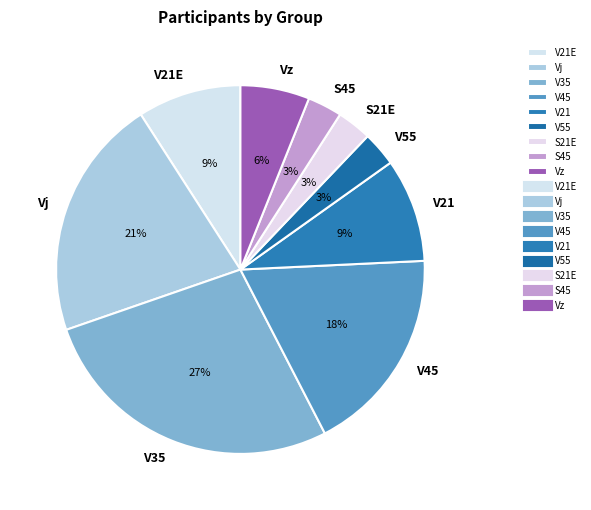

How many slices are in this pie chart?

9